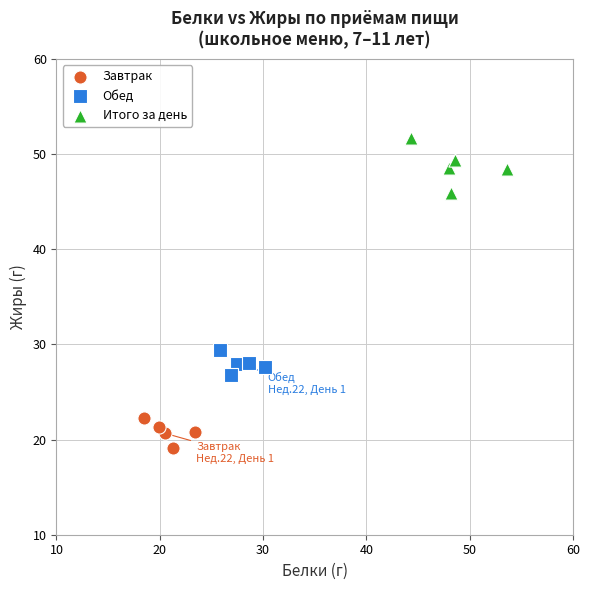

Which series has the largest Y range (max minus min)?

Итого за день